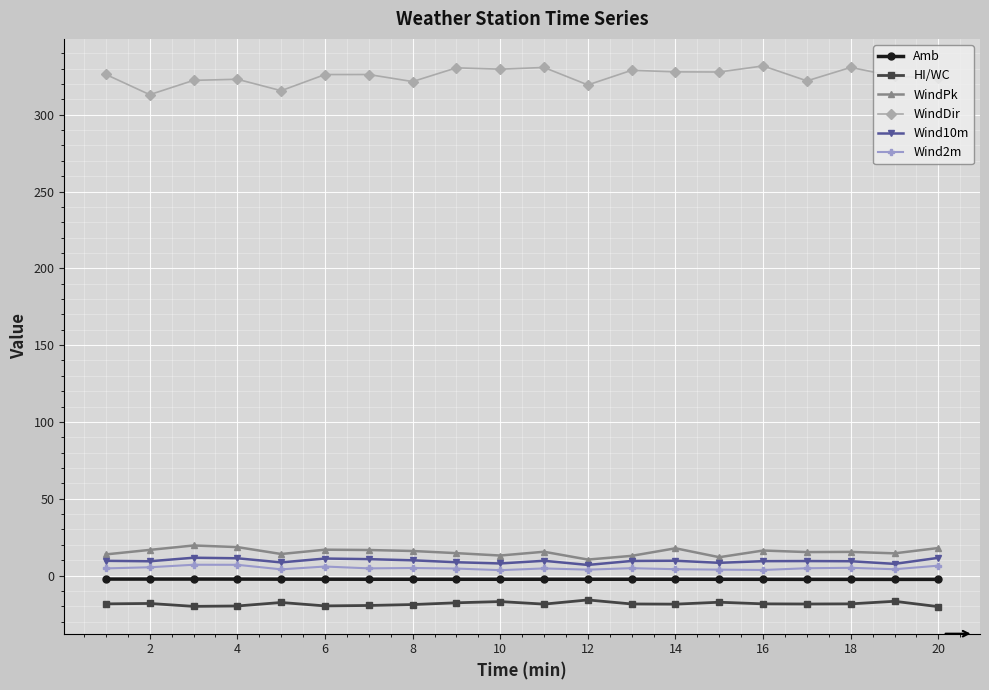

What is the value of the WindPk point at the 4th from the left?

18.5